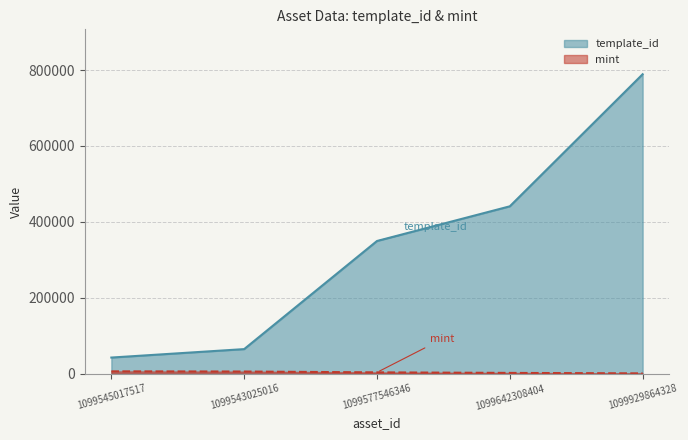

True or false: template_id has a value of 590614 at 1099577546346.

False